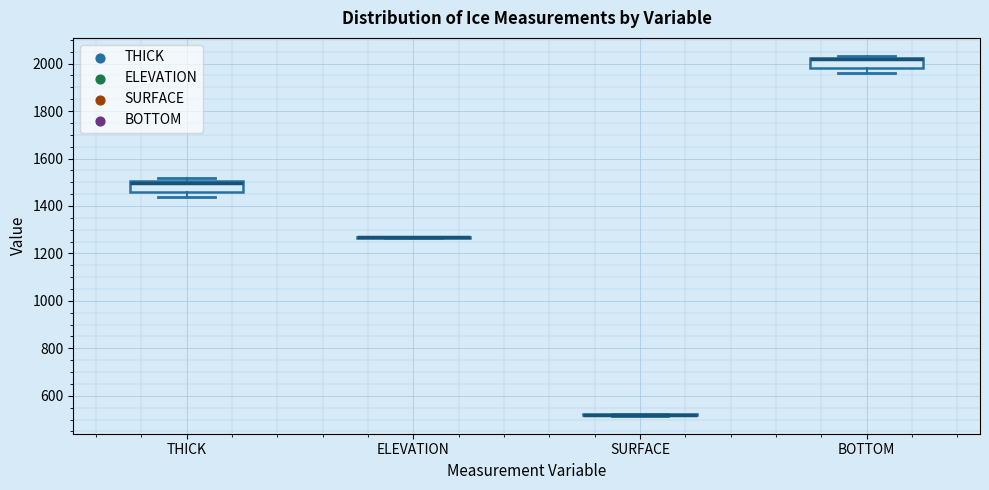

Reading left to right, read every box against the y-axis: the position of its median line, the range the box covers, and the ends of its whiskers. The values are not printed on the chart, so give them approximately, as read against the axis.

THICK: median 1500 (just below the box's upper edge), box 1460 to 1500, whiskers 1440 to 1520
ELEVATION: box collapsed to a line at 1260, whiskers 1260 to 1280
SURFACE: box collapsed to a line at 520, whiskers 520 to 520
BOTTOM: median 2020 (just below the box's upper edge), box 1980 to 2020, whiskers 1960 to 2040